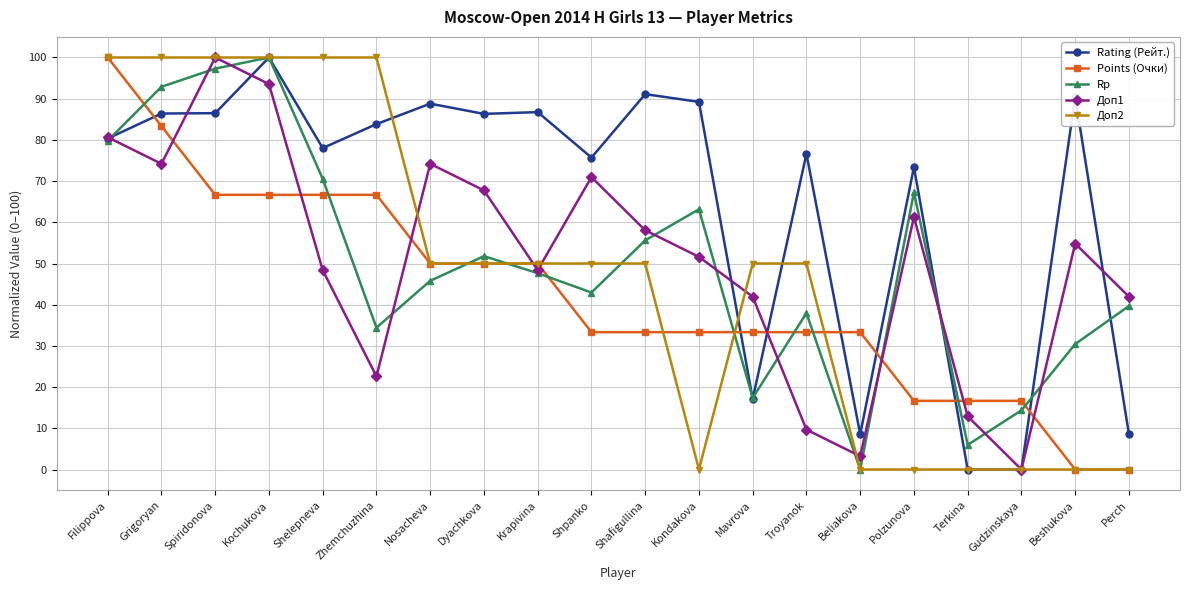

Which series ends up on top after the final intersection of Rating (Рейт.) and Доп2?

Rating (Рейт.)